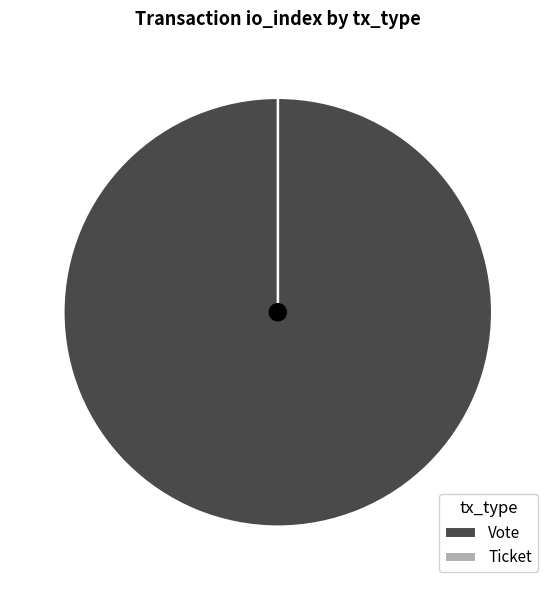

What is the majority slice?

Vote